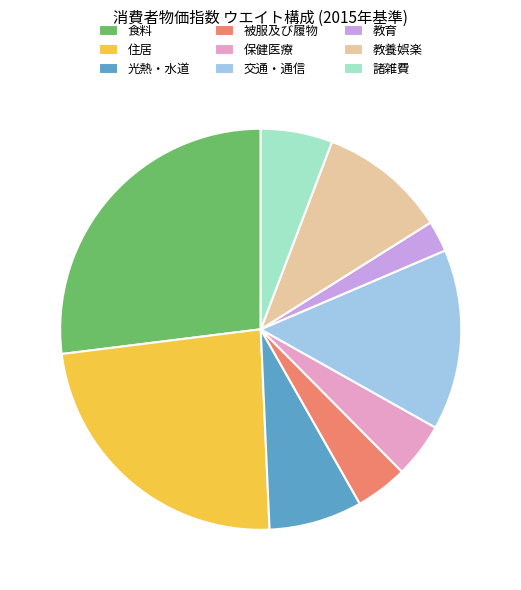

The 保健医療 slice represents 10% of the pie. True or false?

False